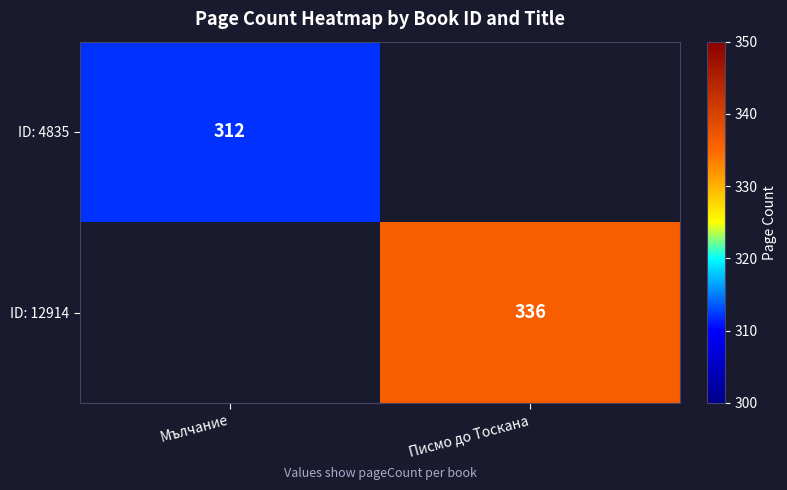

The value of ID: 4835 at Мълчание is 468. True or false?

False